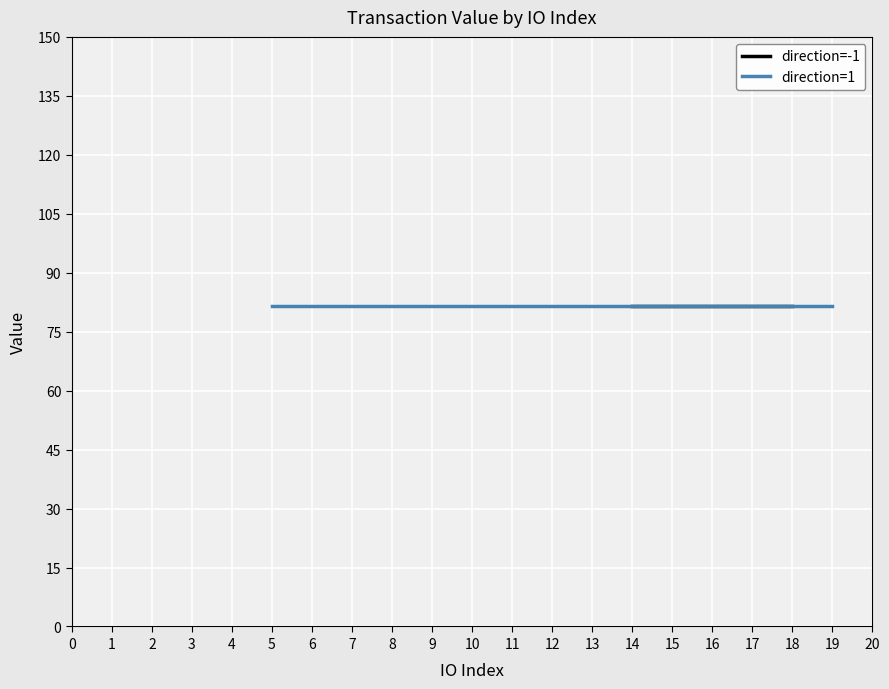

True or false: value has more than 2 interior local peaks.

False